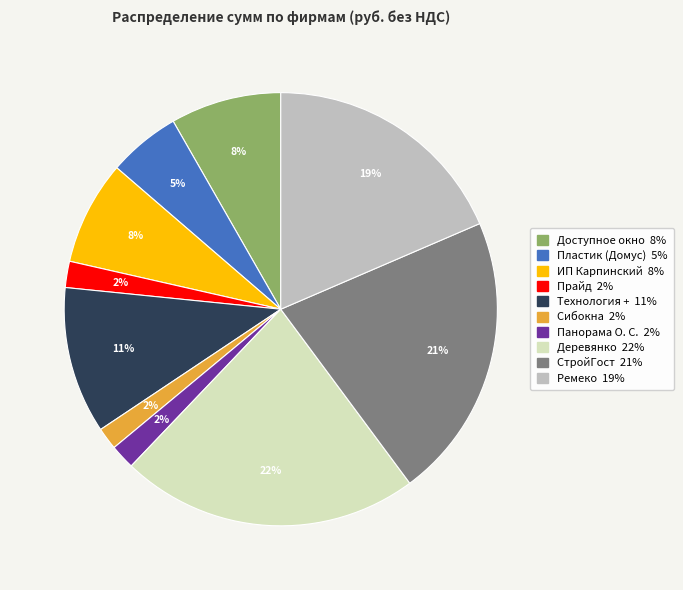

Does Технология + account for over 50% of the chart?

No